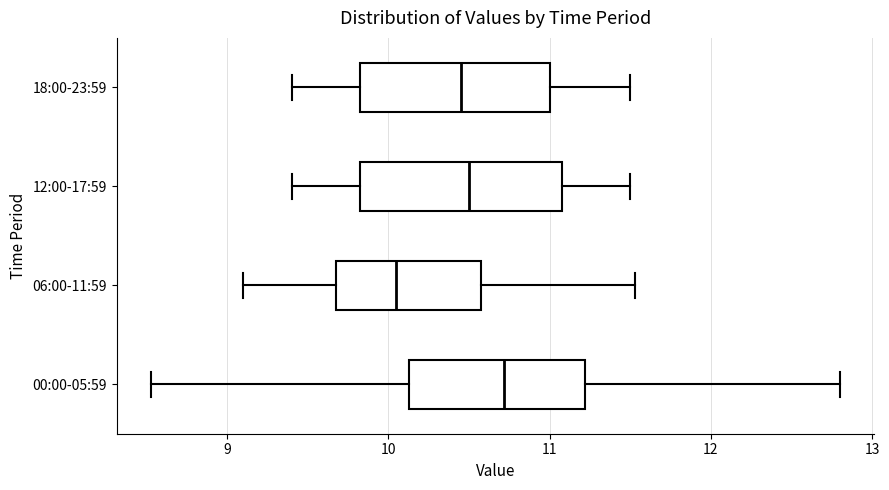

Where does the right whisker of the box for 06:00-11:59 end on the x-axis? The values are not printed on the chart, so give them approximately, as read against the axis.

11.5